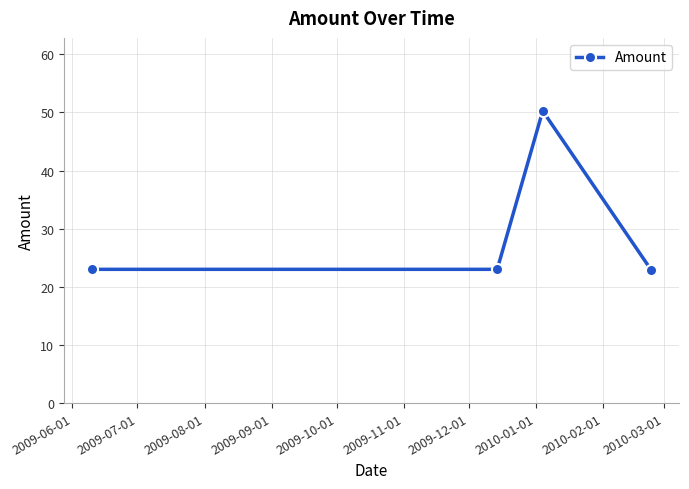

What is the value of the 2nd point from the left?

23.0